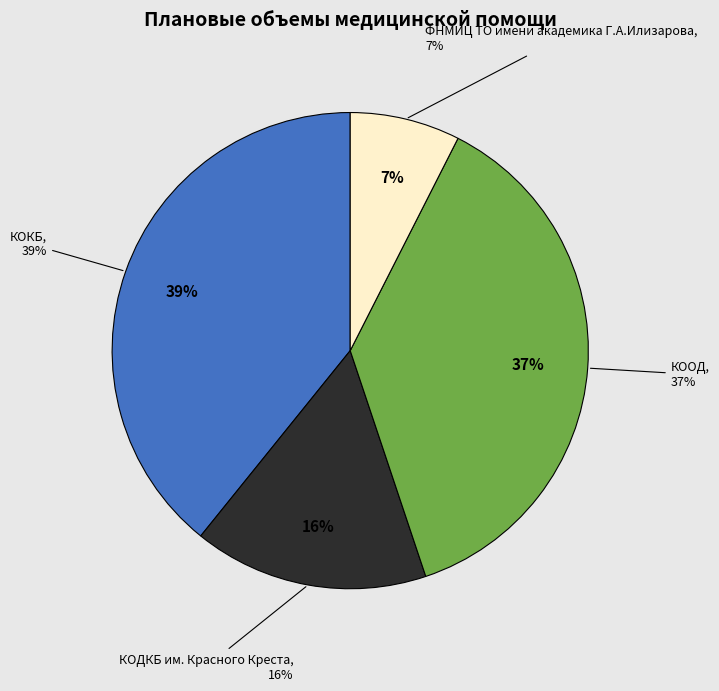

To the nearest percent, what percentage of the pie is ГБУ «КОДКБ им. Красного Креста»?

16%